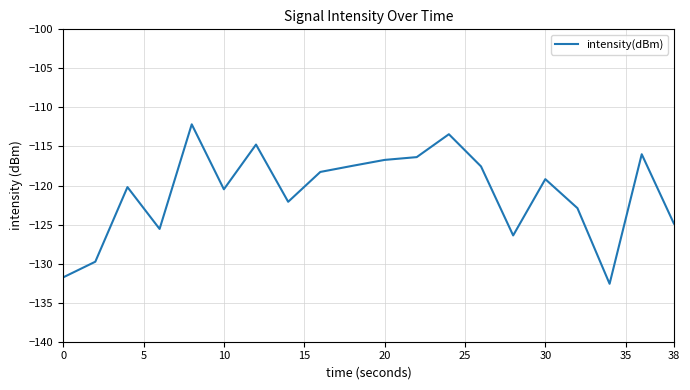

True or false: the data has more than 1 interior local peaks.

True